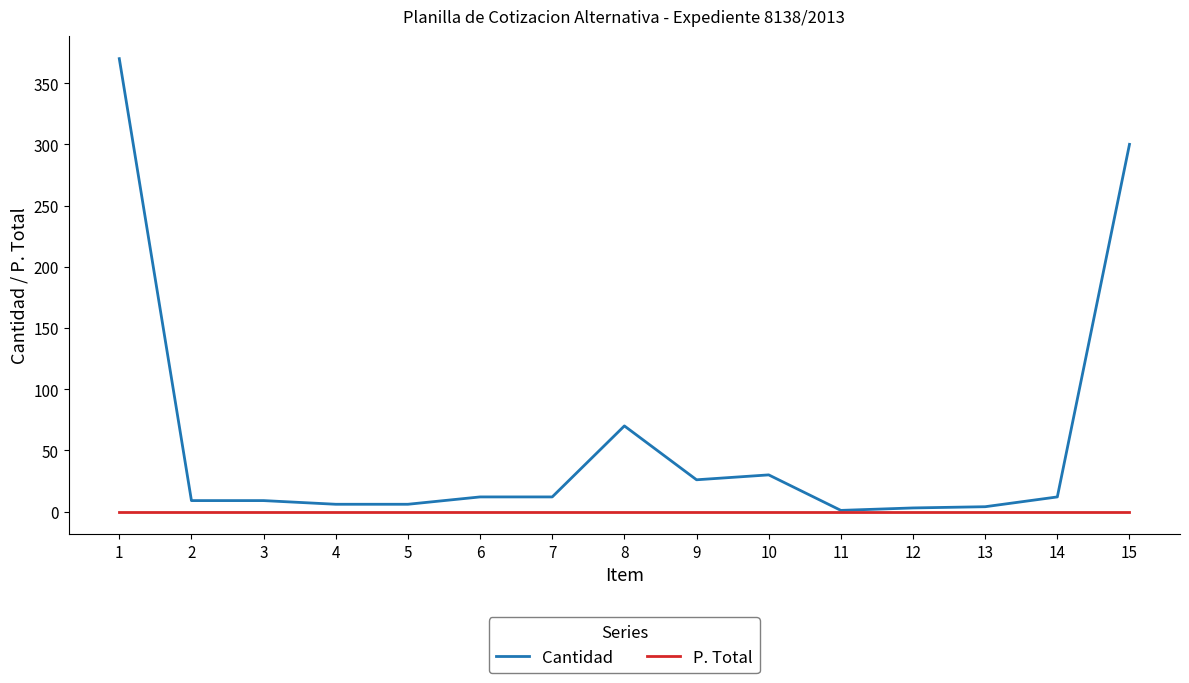

Is it true that Cantidad equals 9 at 2?

True